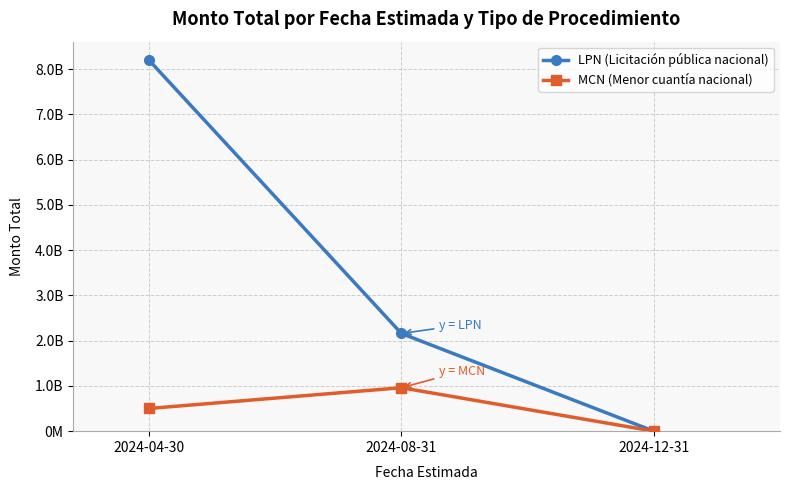

How many LPN (Licitación pública nacional) values are between 0 and 8195634520?

3